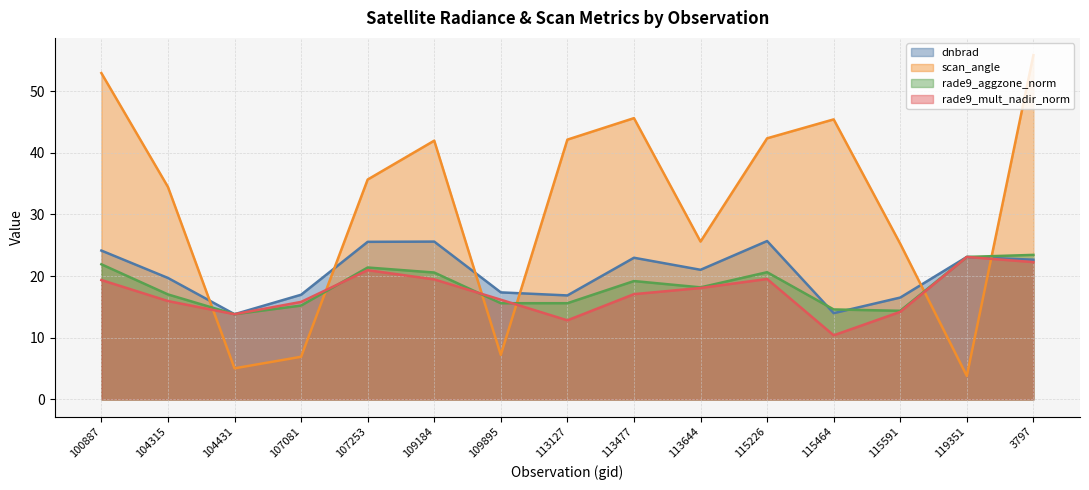

What is the total value across all series at 113477?

104.9